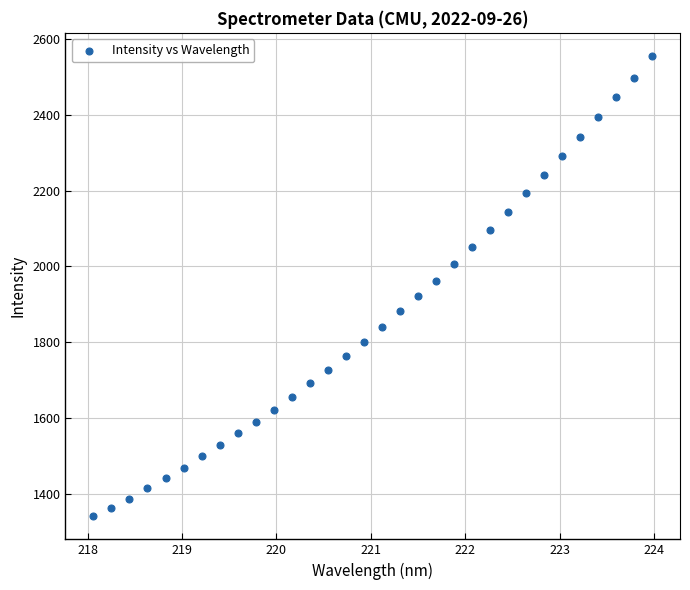

What is the range of Y values (max minus min)?

1215.5